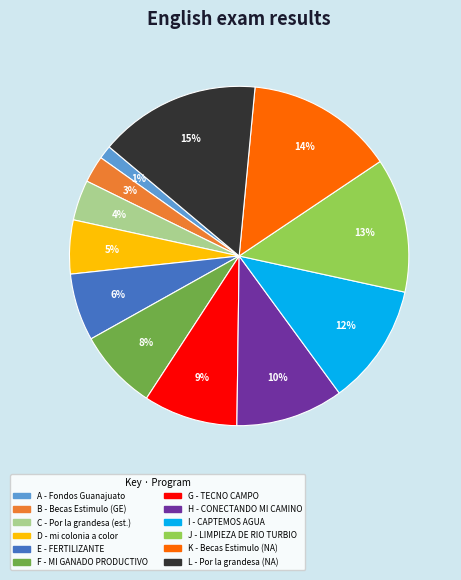

To the nearest percent, what is the average slice percentage?

8%